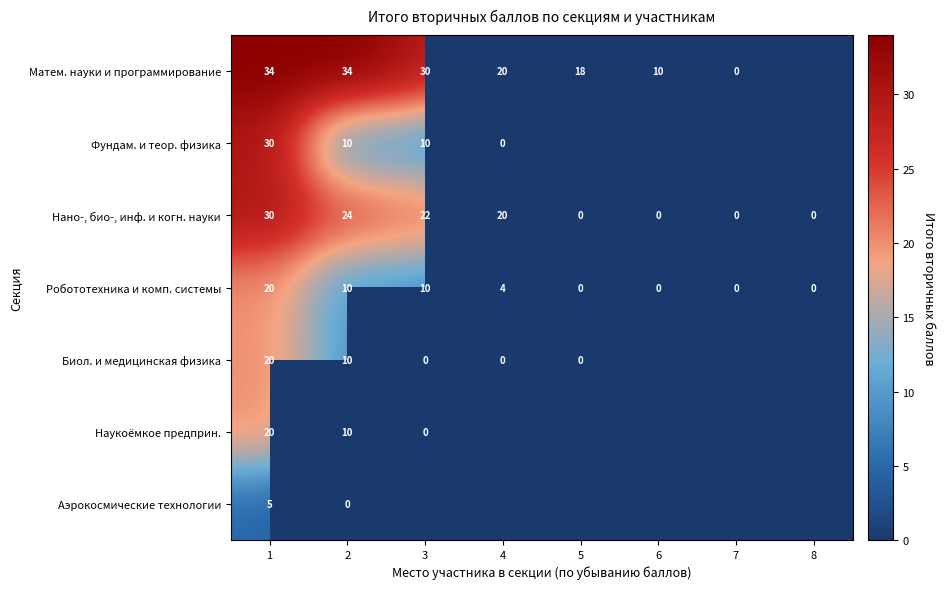

The Матем. науки и программирование series shows 16 at 1. True or false?

False